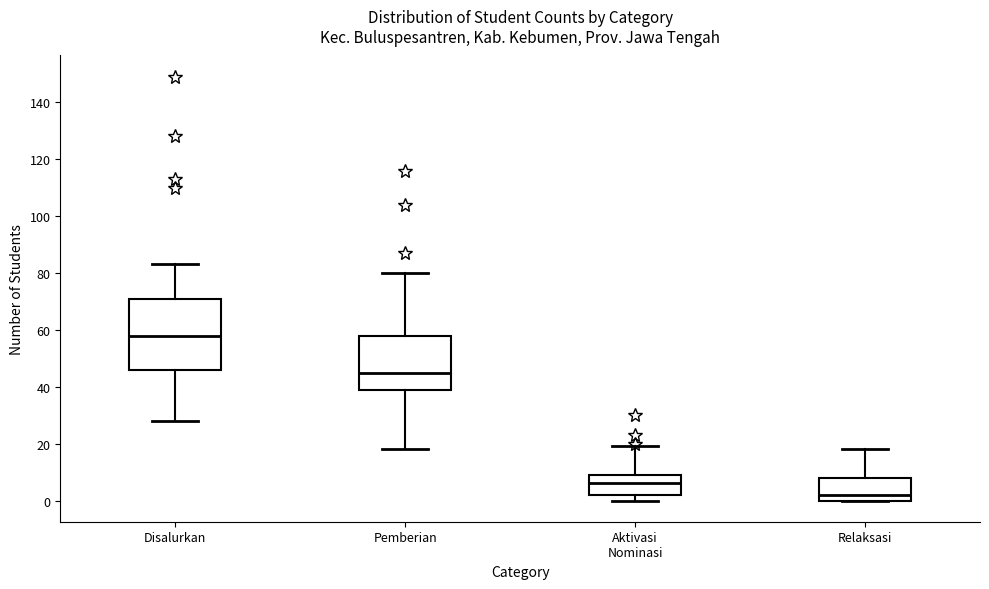

Where is the upper edge of the box for Disalurkan on the y-axis? The values are not printed on the chart, so give them approximately, as read against the axis.

72